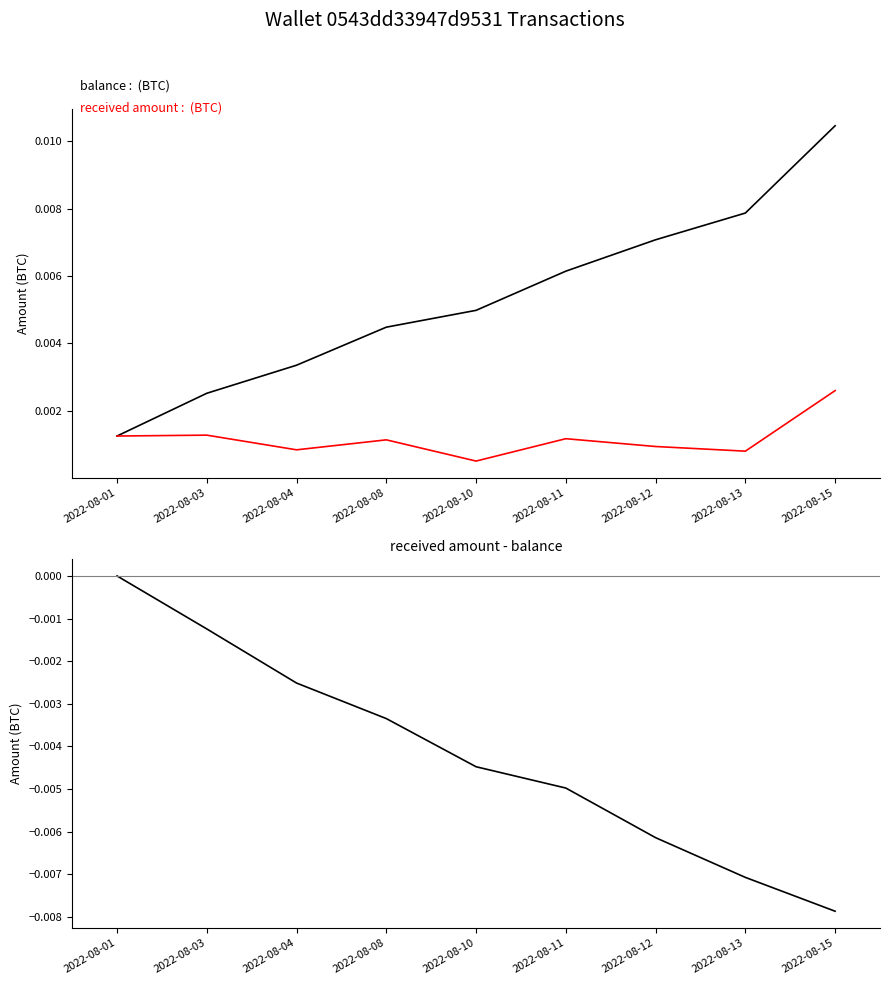

Count the number of categories in the chart.

9